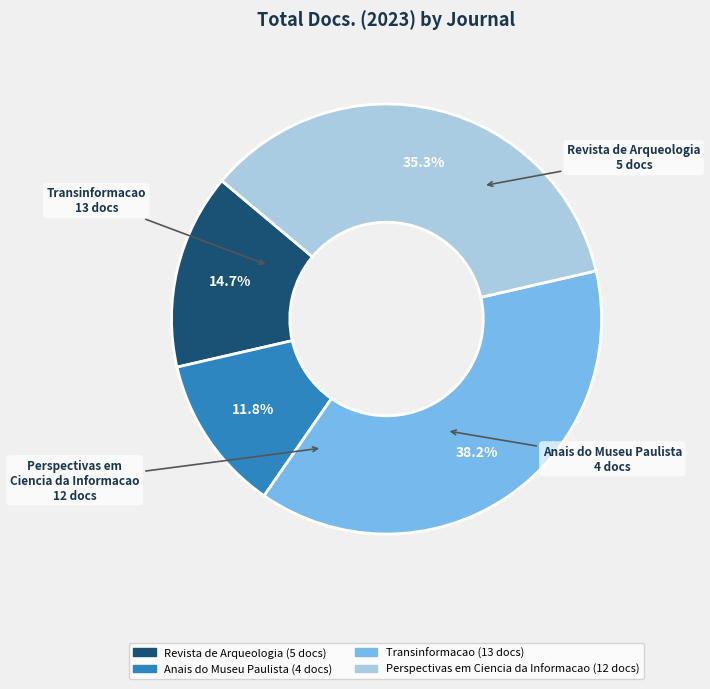

Is it true that Transinformacao is 38% of the pie?

True